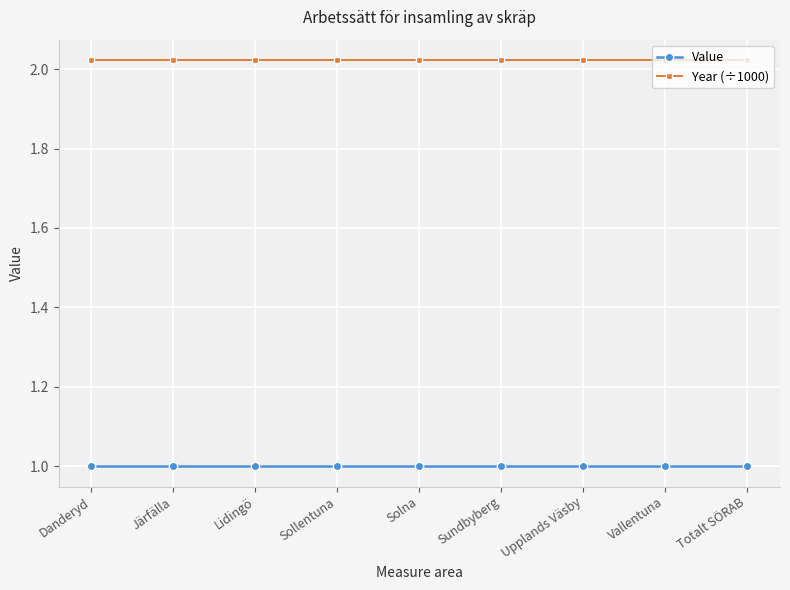

What is the lowest value of the Value series?

1.0